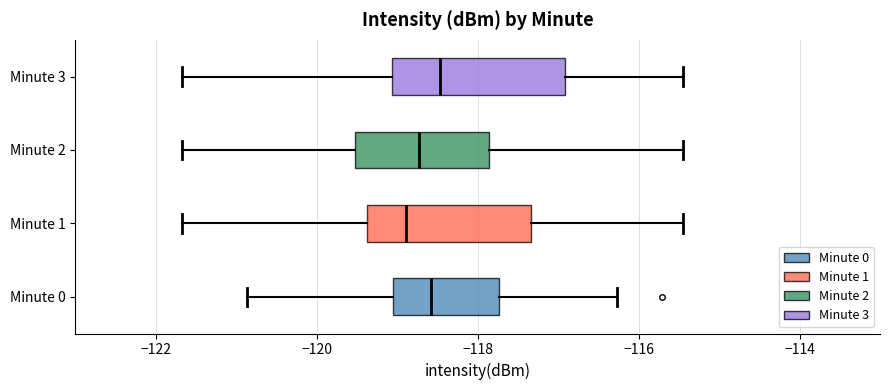

Reading bottom to top, transcribe this box plot: for each box, give where its median line is, the range the box spans, and where its two whiskers end, as read against the x-axis. The values are not printed on the chart, so give them approximately, as read against the axis.

Minute 0: median -118.6, box -119.0 to -117.8, whiskers -120.8 to -116.2
Minute 1: median -118.8, box -119.4 to -117.4, whiskers -121.6 to -115.4
Minute 2: median -118.8, box -119.6 to -117.8, whiskers -121.6 to -115.4
Minute 3: median -118.4, box -119.0 to -117.0, whiskers -121.6 to -115.4